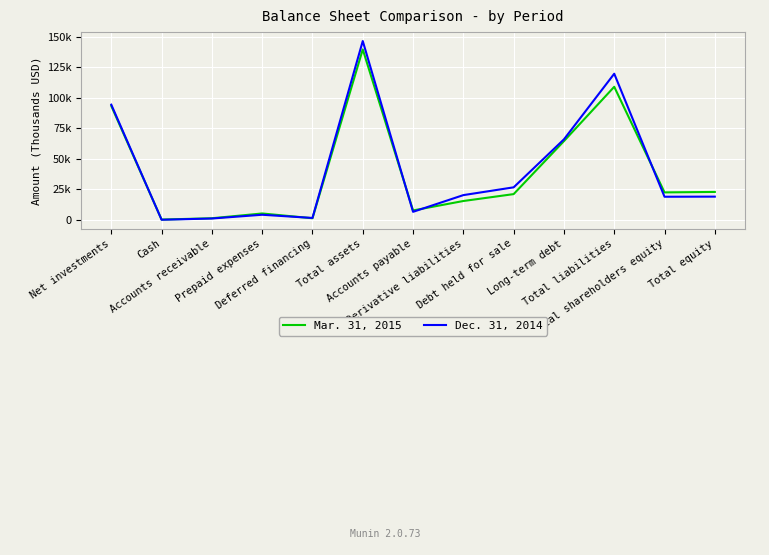

Does the chart have visible grid lines?

Yes